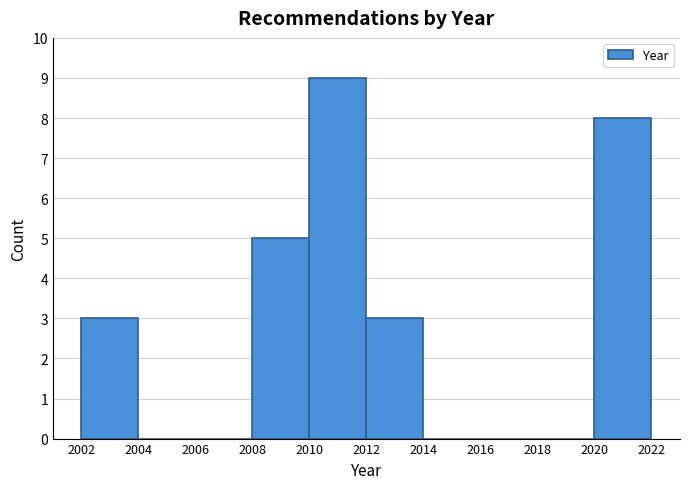

How tall is the bar that spans 2008 to 2010 on the x-axis? The values are not printed on the chart, so give them approximately, as read against the axis.

5